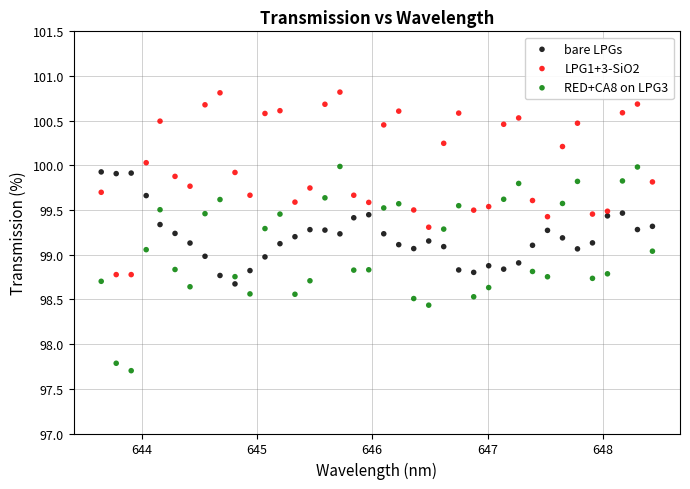

What is the X range (max minus min) for the scatter plot?

4.8